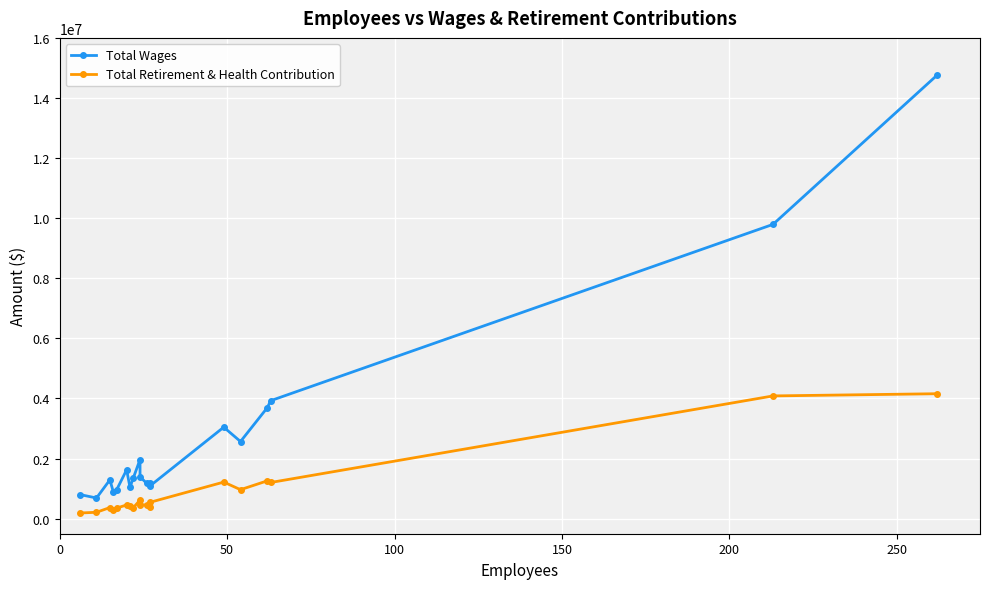

Rank the series by their average value, from highest to lowest.

Total Wages, Total Retirement & Health Contribution